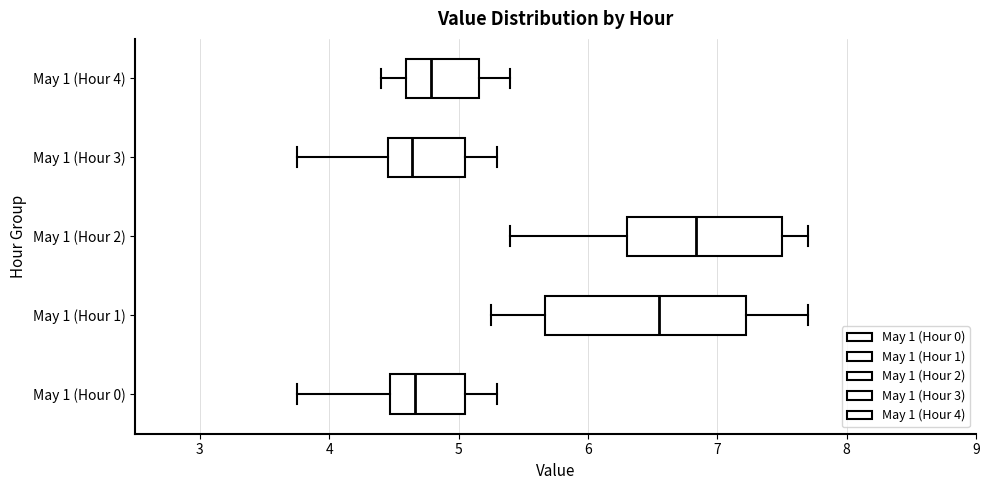

Reading bottom to top, read every box against the x-axis: the position of its median line, the range the box covers, and the ends of its whiskers. The values are not printed on the chart, so give them approximately, as read against the axis.

May 1 (Hour 0): median 4.7, box 4.5 to 5.0, whiskers 3.8 to 5.3
May 1 (Hour 1): median 6.6, box 5.7 to 7.2, whiskers 5.3 to 7.7
May 1 (Hour 2): median 6.8, box 6.3 to 7.5, whiskers 5.4 to 7.7
May 1 (Hour 3): median 4.6, box 4.5 to 5.0, whiskers 3.8 to 5.3
May 1 (Hour 4): median 4.8, box 4.6 to 5.2, whiskers 4.4 to 5.4